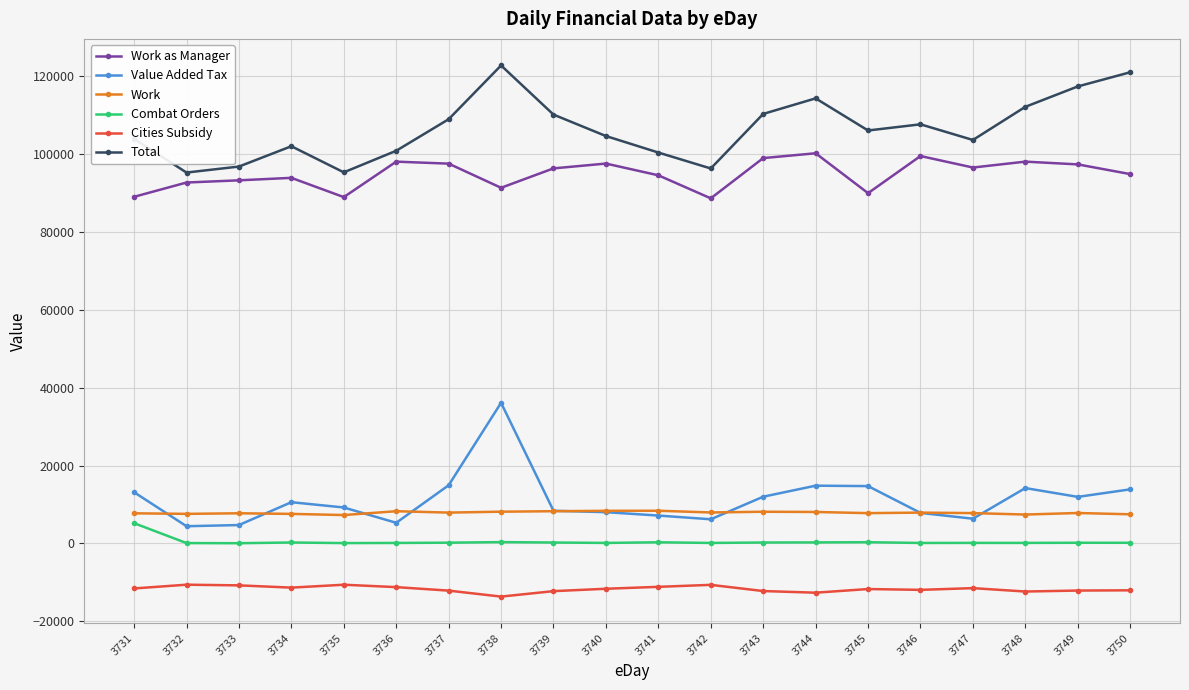

True or false: Work as Manager has more than 1 interior local peaks.

True